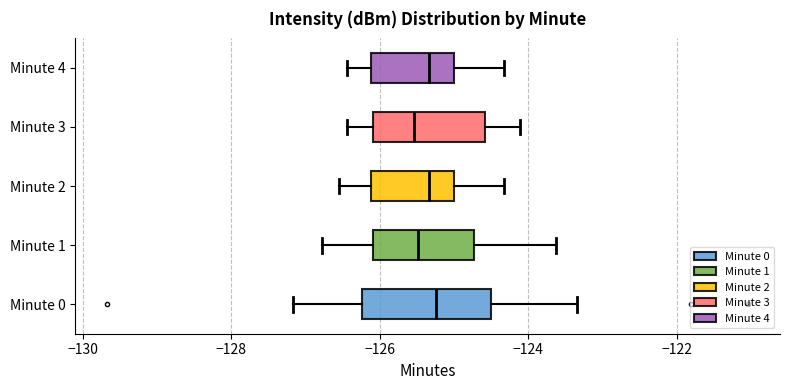

Where is the right edge of the box for Minute 1 on the x-axis? The values are not printed on the chart, so give them approximately, as read against the axis.

-124.8